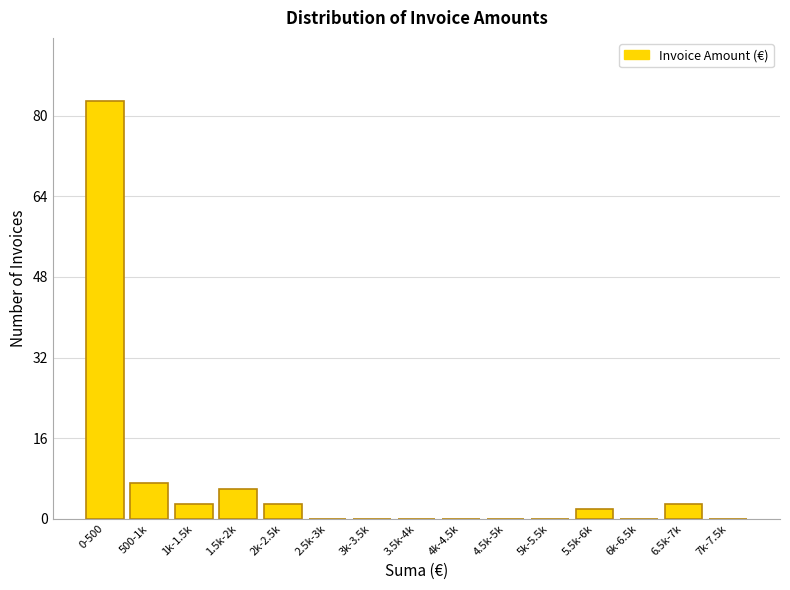

Reading right to left, list all the values displayed in this chart.

7k-7.5k=0	6.5k-7k=3	6k-6.5k=0	5.5k-6k=2	5k-5.5k=0	4.5k-5k=0	4k-4.5k=0	3.5k-4k=0	3k-3.5k=0	2.5k-3k=0	2k-2.5k=3	1.5k-2k=6	1k-1.5k=3	500-1k=7	0-500=83